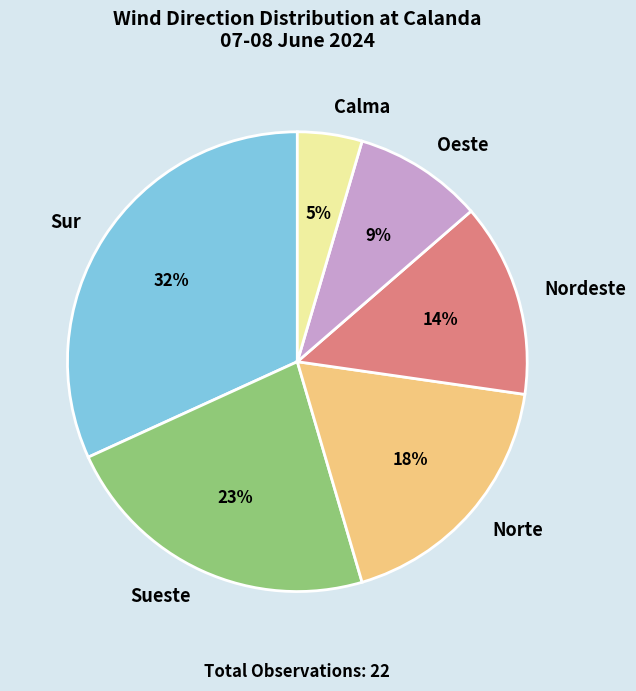

To the nearest percent, what is the combined percentage of Sueste and Oeste?

32%